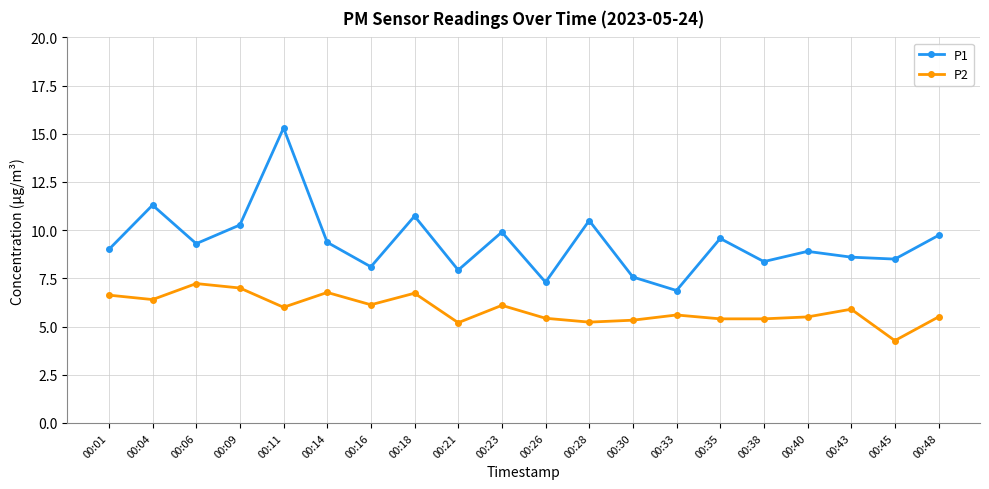

Where is the first local maximum for P2?

00:06